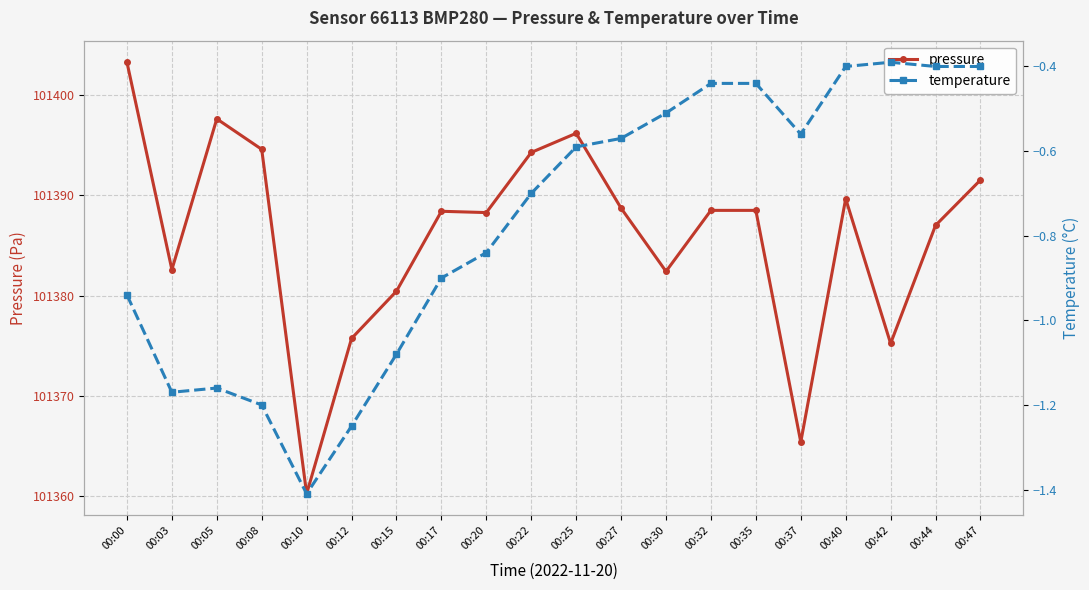

The value of pressure at 00:32 is 101388.5. True or false?

True